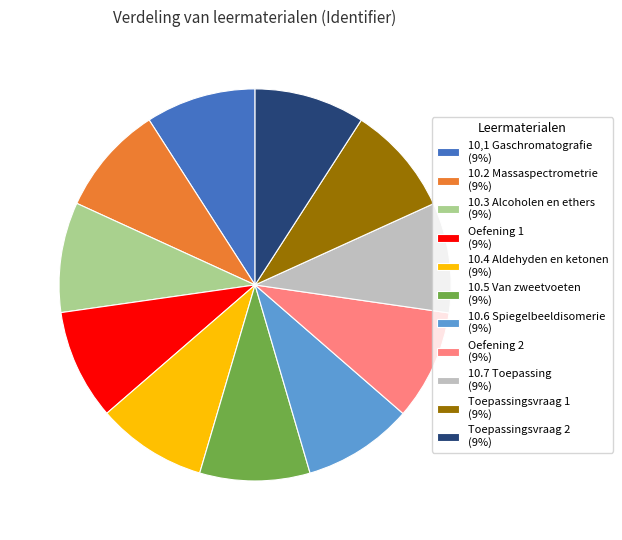

Is there a majority slice in this chart?

No